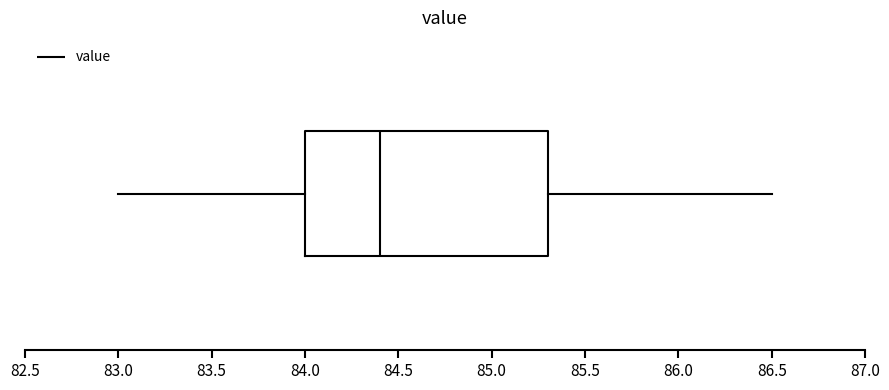

Read this box plot against the x-axis: the position of the median line, the range covered by the box, and the ends of both whiskers. The values are not printed on the chart, so give them approximately, as read against the axis.

median 84.4, box 84.0 to 85.3, whiskers 83.0 to 86.5